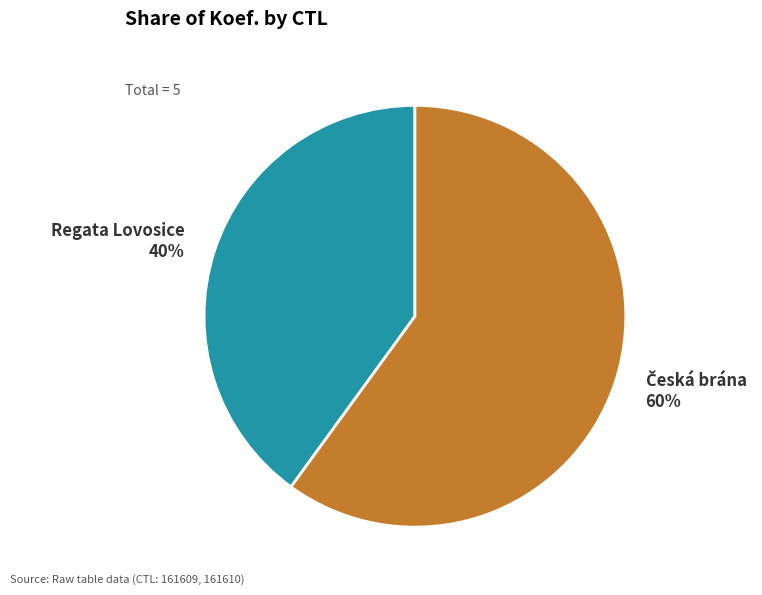

What is the smallest slice in the pie chart?

Regata Lovosice